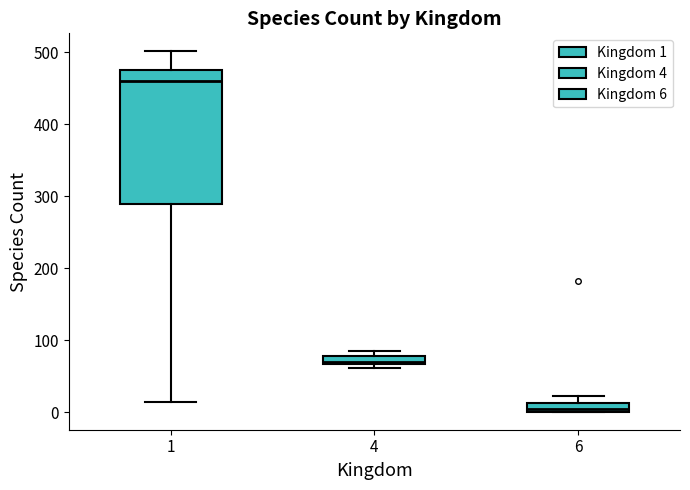

Which box has the lowest median line?

6